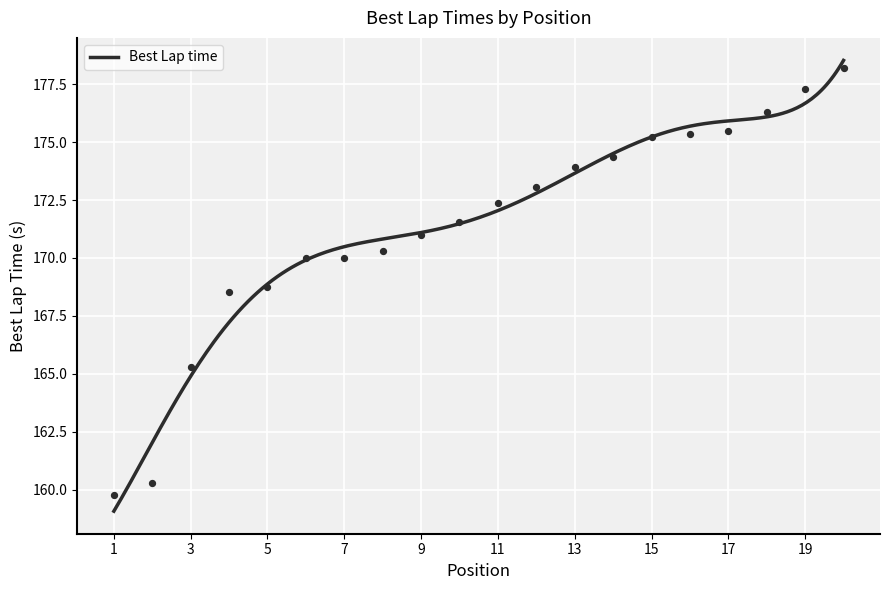

What is the change in value from 5 to 19?

+8.5